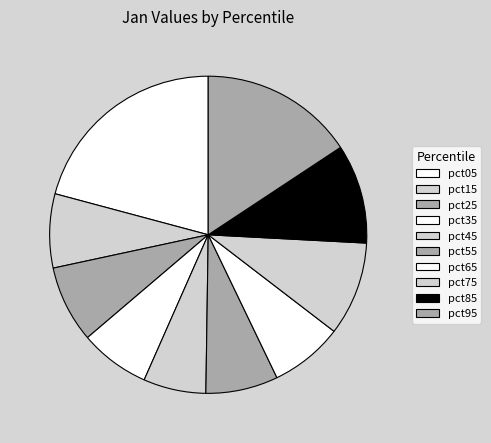

How many segments does this pie chart have?

10